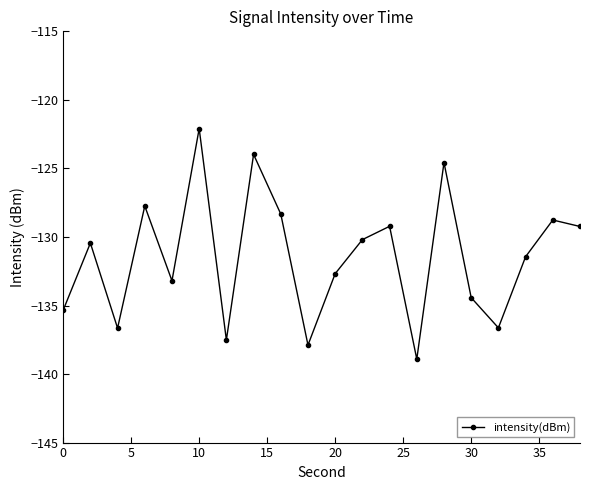

What is the average value?

-131.5